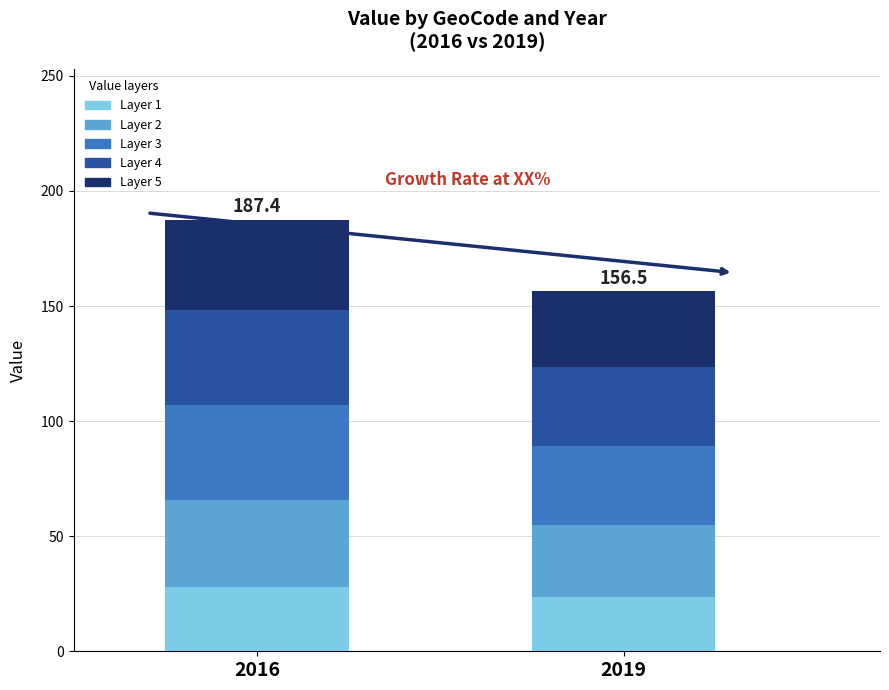

Where does the Layer 1 series first go above 28?

2016